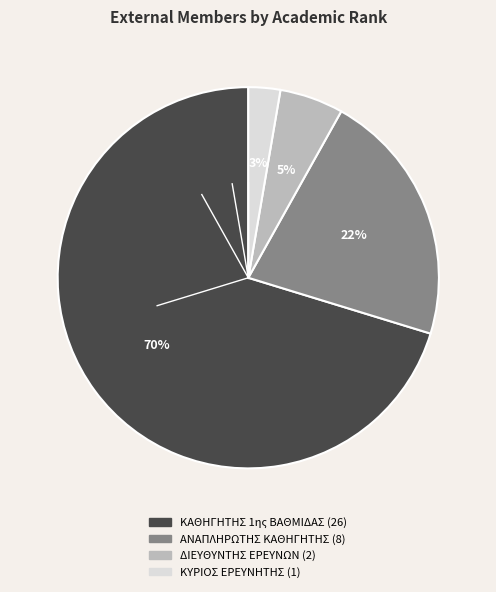

How many segments does this pie chart have?

4